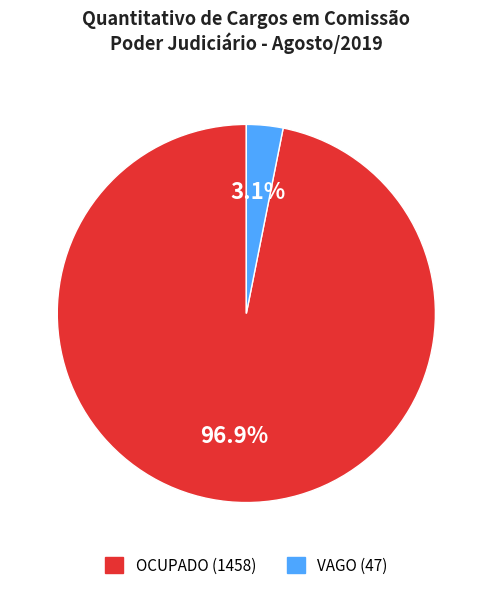

Does any single category account for the majority?

Yes